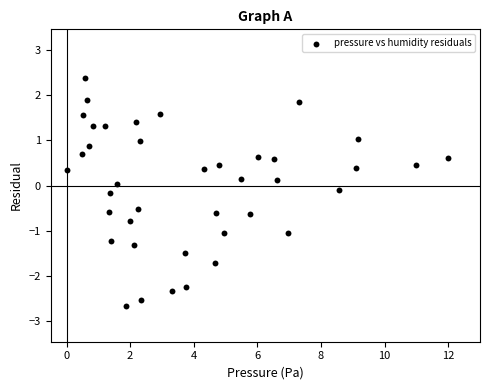

What is the range of X values (max minus min)?

12.0